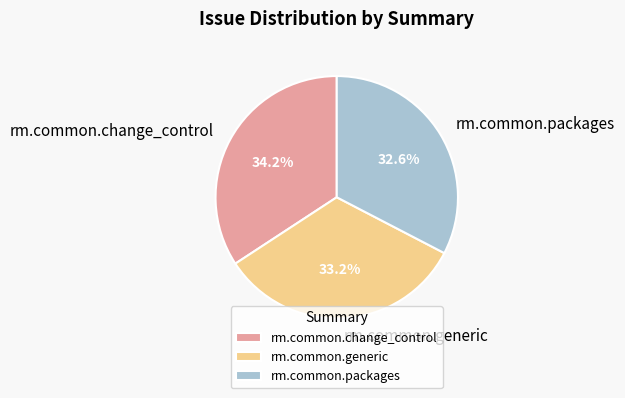

Is it true that rm.common.generic is 21% of the pie?

False